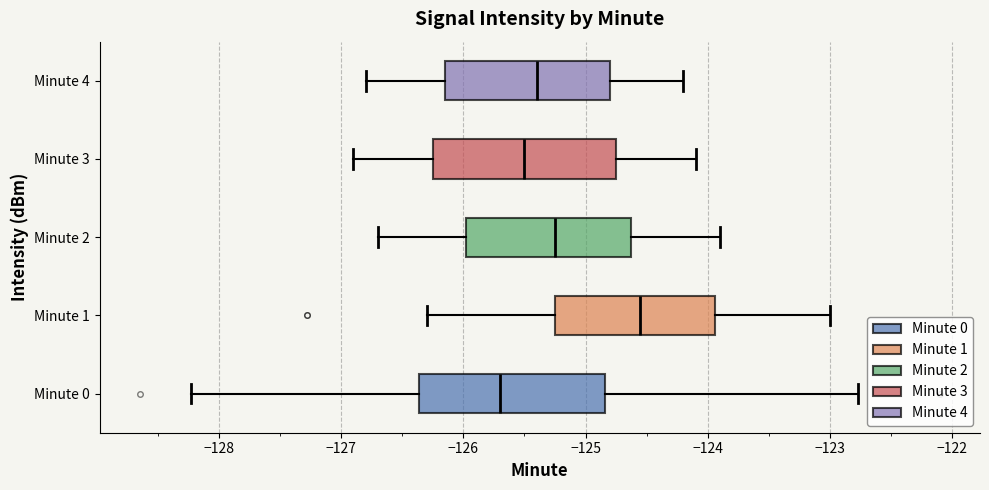

Reading bottom to top, transcribe this box plot: for each box, give where its median line is, the range the box spans, and where its two whiskers end, as read against the x-axis. The values are not printed on the chart, so give them approximately, as read against the axis.

Minute 0: median -125.7, box -126.4 to -124.8, whiskers -128.2 to -122.8
Minute 1: median -124.6, box -125.2 to -123.9, whiskers -126.3 to -123.0
Minute 2: median -125.2, box -126.0 to -124.6, whiskers -126.7 to -123.9
Minute 3: median -125.5, box -126.2 to -124.7, whiskers -126.9 to -124.1
Minute 4: median -125.4, box -126.1 to -124.8, whiskers -126.8 to -124.2